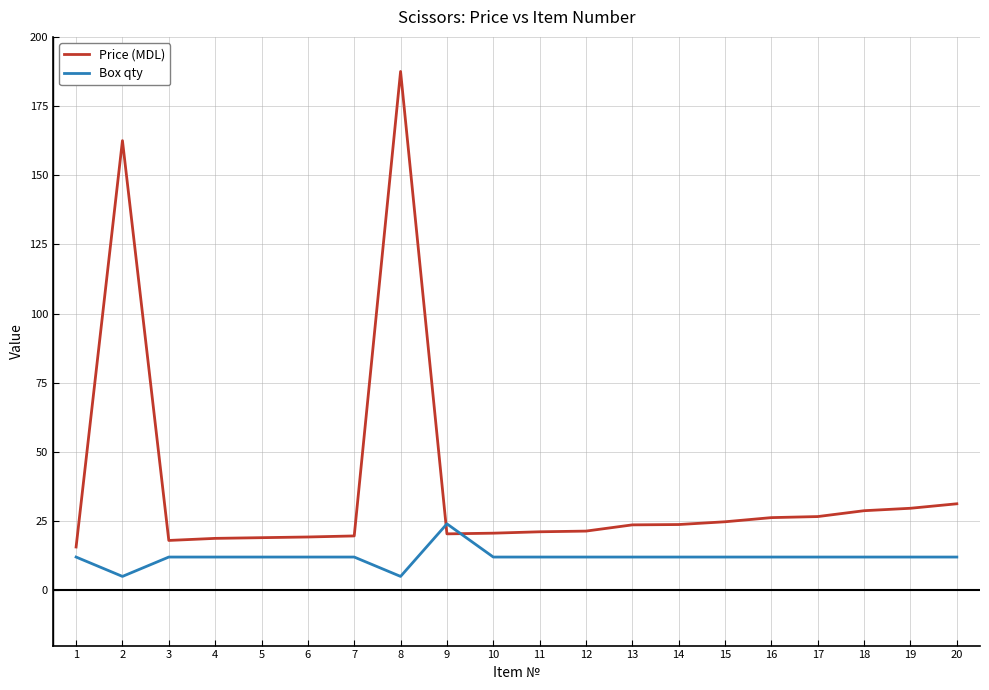

Which series has the largest range (max minus min)?

Price (MDL)